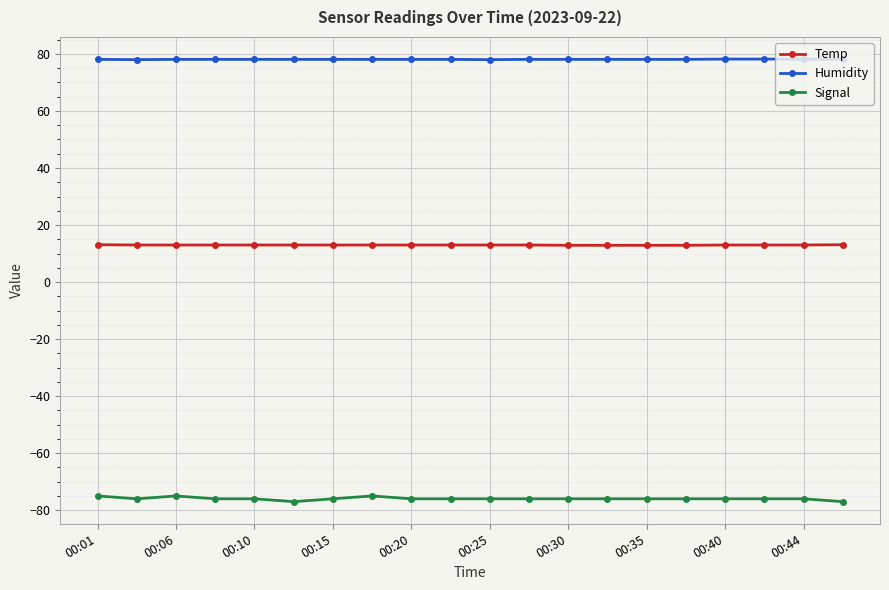

Does the chart have visible grid lines?

Yes